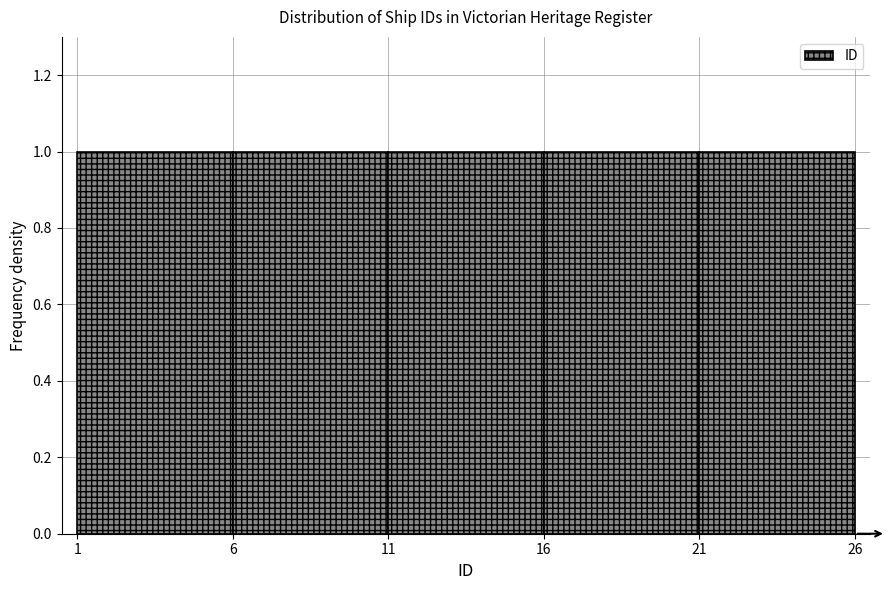

Reading left to right, transcribe this chart: for each bar, give the range it covers on the x-axis and its height. The values are not printed on the chart, so give them approximately, as read against the axis.

1 to 6: 1
6 to 11: 1
11 to 16: 1
16 to 21: 1
21 to 26: 1